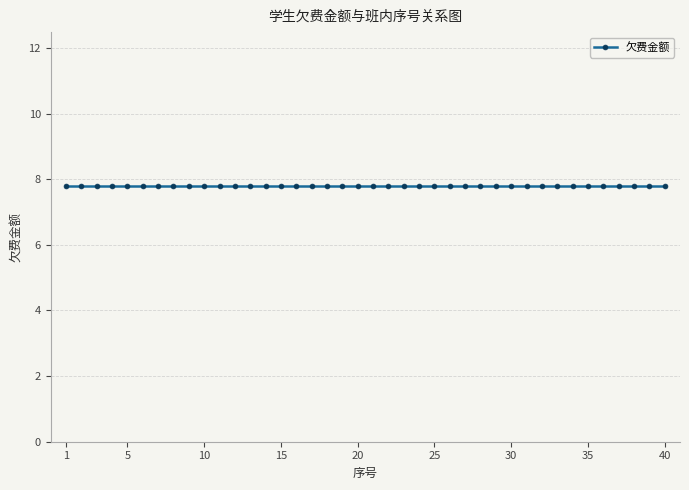

What is the lowest value of the 欠费金额 series?

7.8